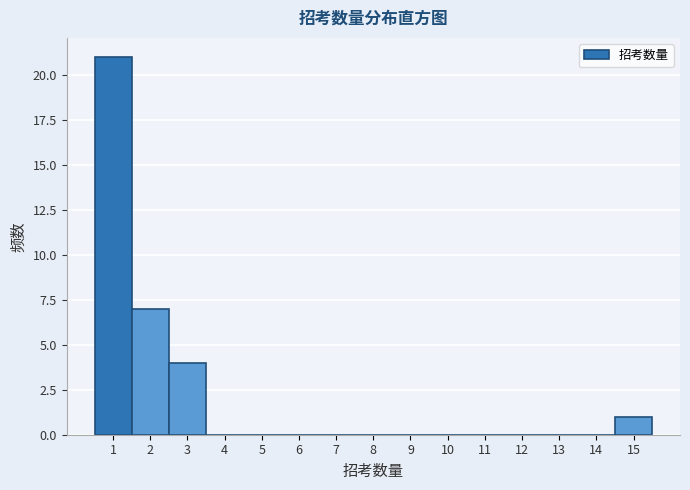

Reading left to right, what are all the values shown in this chart?

1=21	2=7	3=4	4=0	5=0	6=0	7=0	8=0	9=0	10=0	11=0	12=0	13=0	14=0	15=1